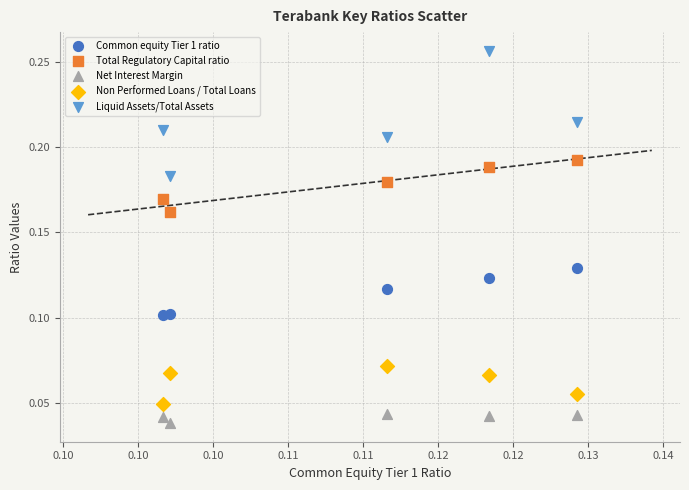

Which series reaches the minimum Y coordinate?

Net Interest Margin